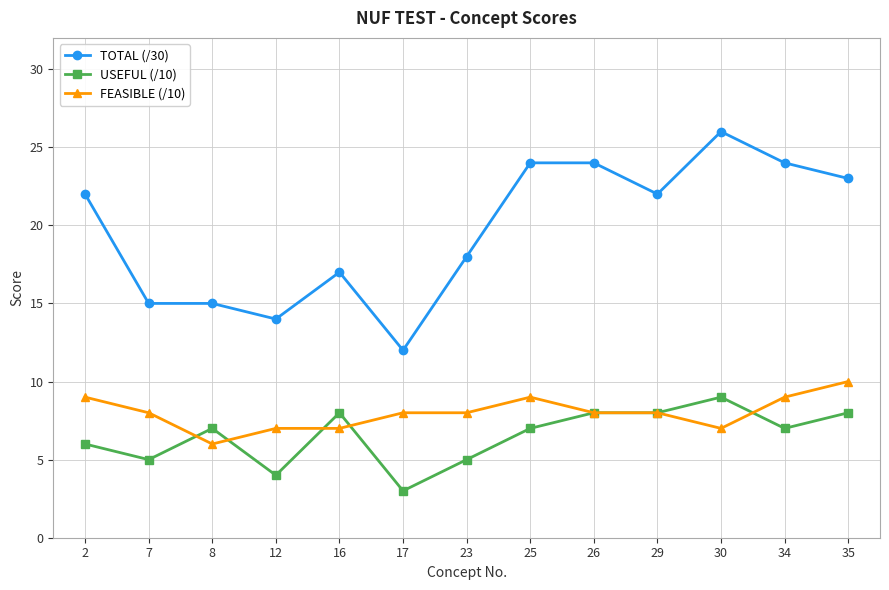

Is this an area chart (filled region under the line)?

No